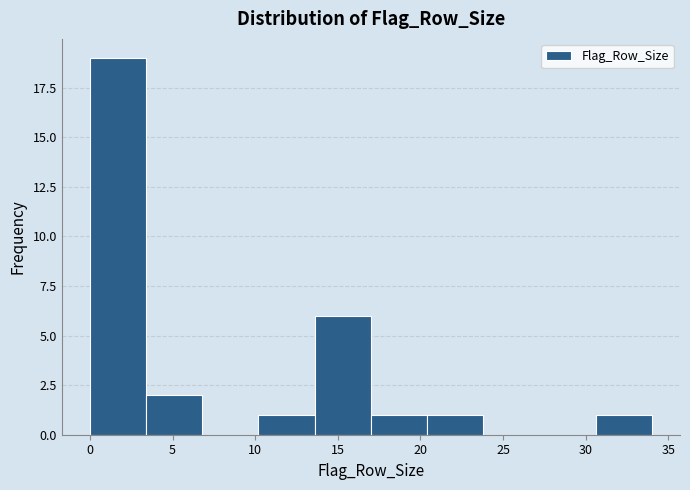

Over which range of the x-axis is the bar tallest?

0.0 to 3.4